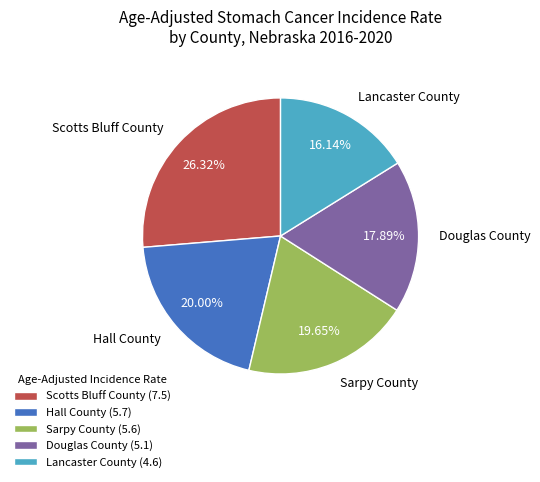

What is the total percentage of Lancaster County and Hall County?

36.1%